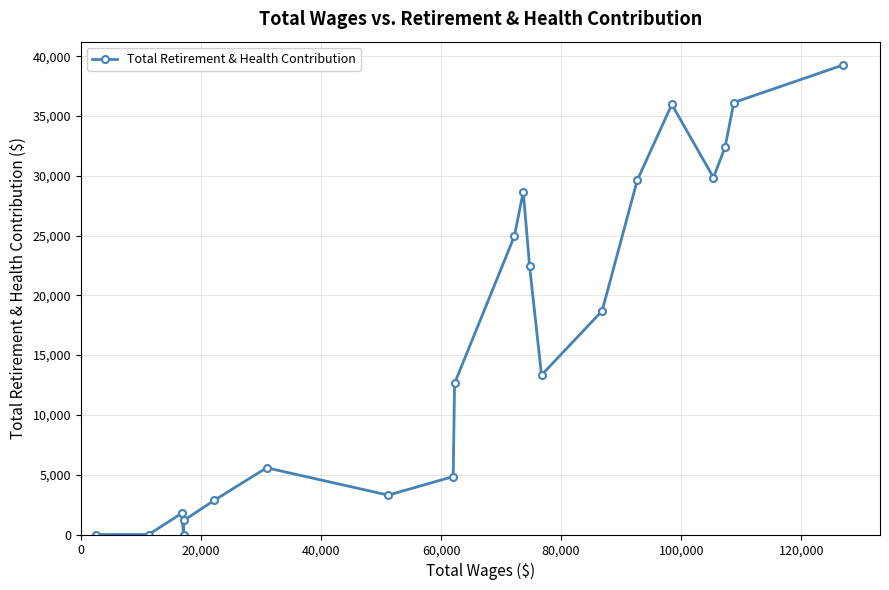

What is the average value?

16358